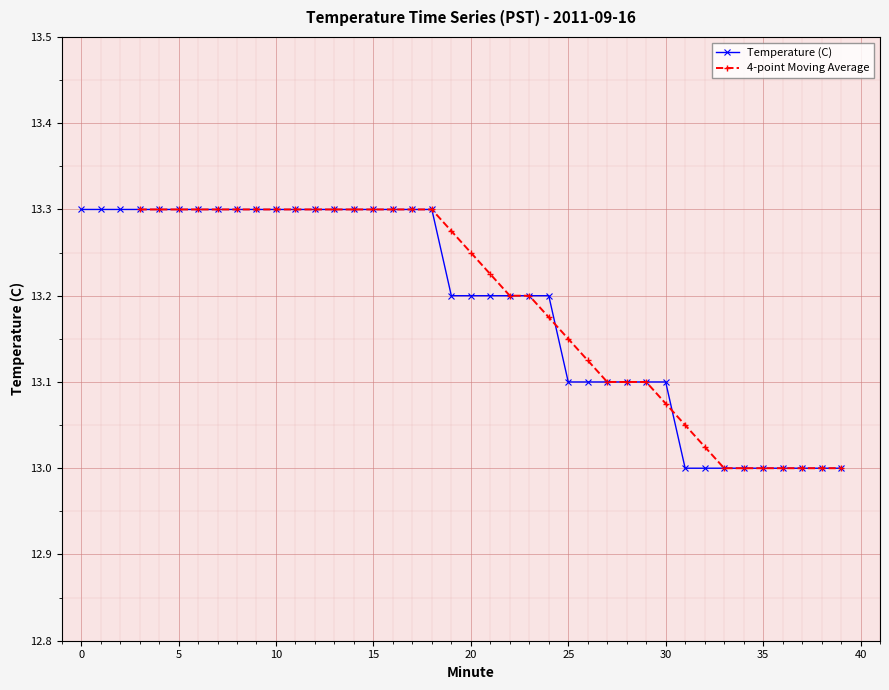

List the labels in order of value, smallest first.

31, 32, 33, 34, 35, 36, 37, 38, 39, 25, 26, 27, 28, 29, 30, 19, 20, 21, 22, 23, 24, 0, 1, 2, 3, 4, 5, 6, 7, 8, 9, 10, 11, 12, 13, 14, 15, 16, 17, 18